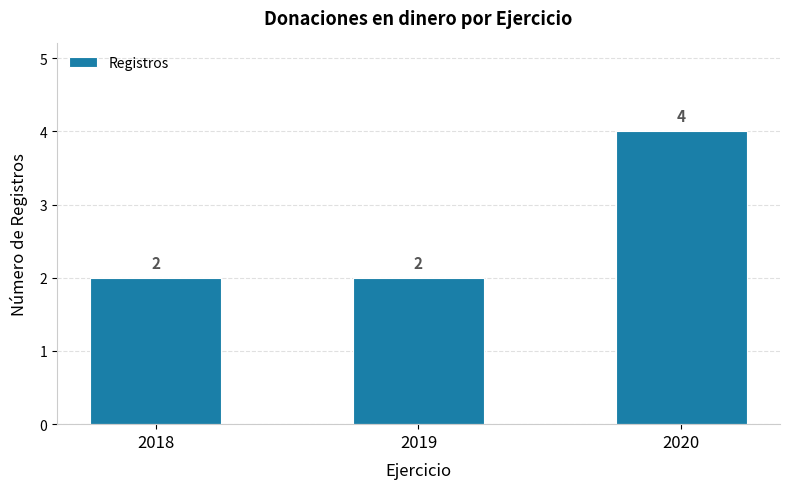

Does the chart contain any negative values?

No